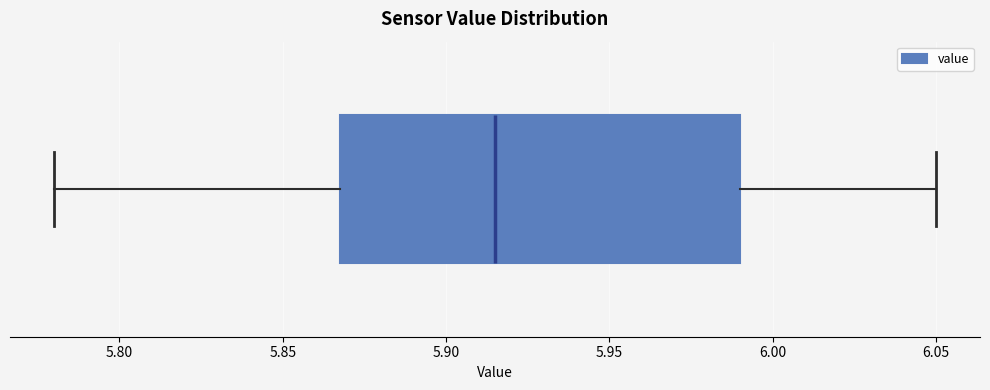

Transcribe this box plot: give where the median line is, the range the box spans, and where the two whiskers end, as read against the x-axis. The values are not printed on the chart, so give them approximately, as read against the axis.

median 5.915, box 5.870 to 5.990, whiskers 5.780 to 6.050